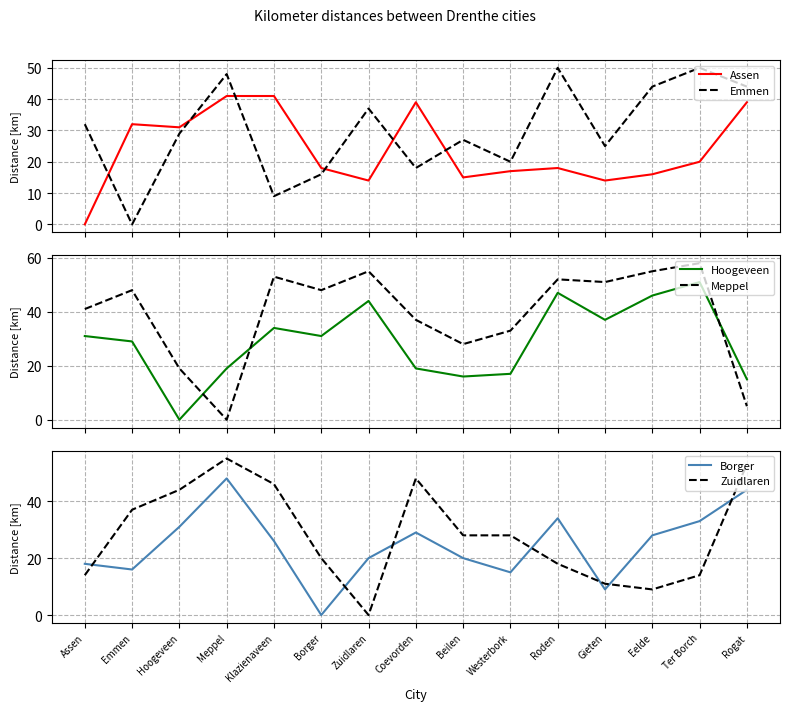

Between which two adjacent categories do Hoogeveen and Meppel first intersect?

Hoogeveen and Meppel